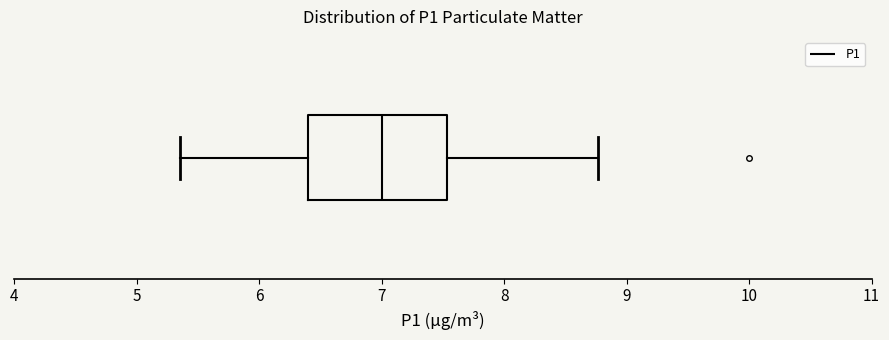

Read this box plot against the x-axis: the position of the median line, the range covered by the box, and the ends of both whiskers. The values are not printed on the chart, so give them approximately, as read against the axis.

median 7.0, box 6.4 to 7.5, whiskers 5.4 to 8.8